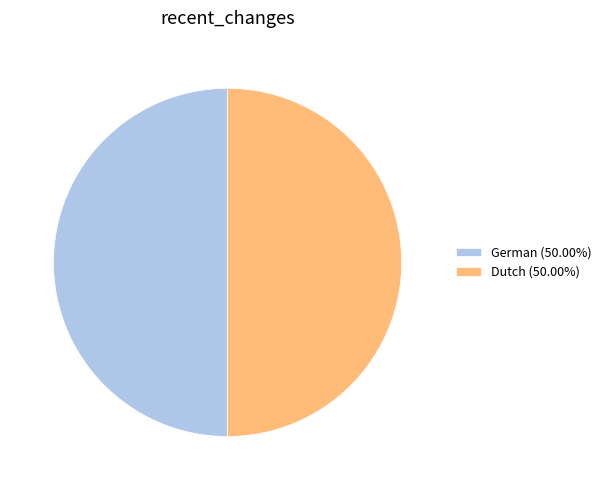

Combined, do Dutch (50.00%) and German (50.00%) account for over 50%?

Yes